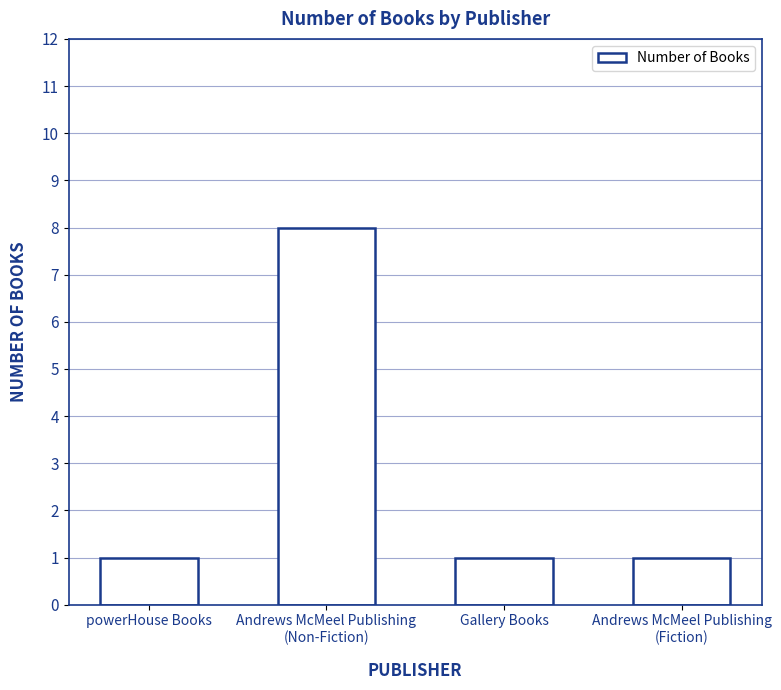

What position from the right is powerHouse Books?

4